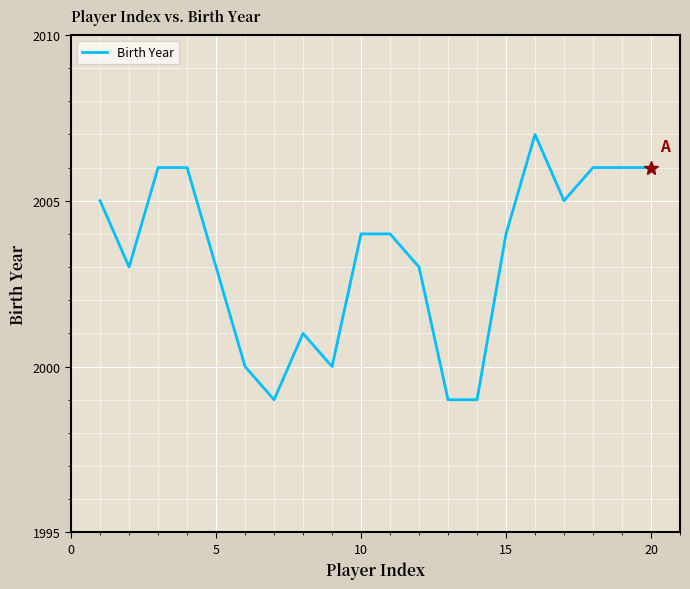

What is the smallest value displayed?

1999